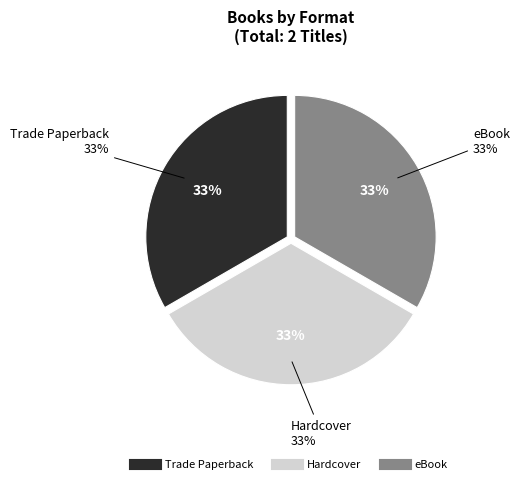

Does Hardcover (Violets Are Blue) represent more than half of the total?

No